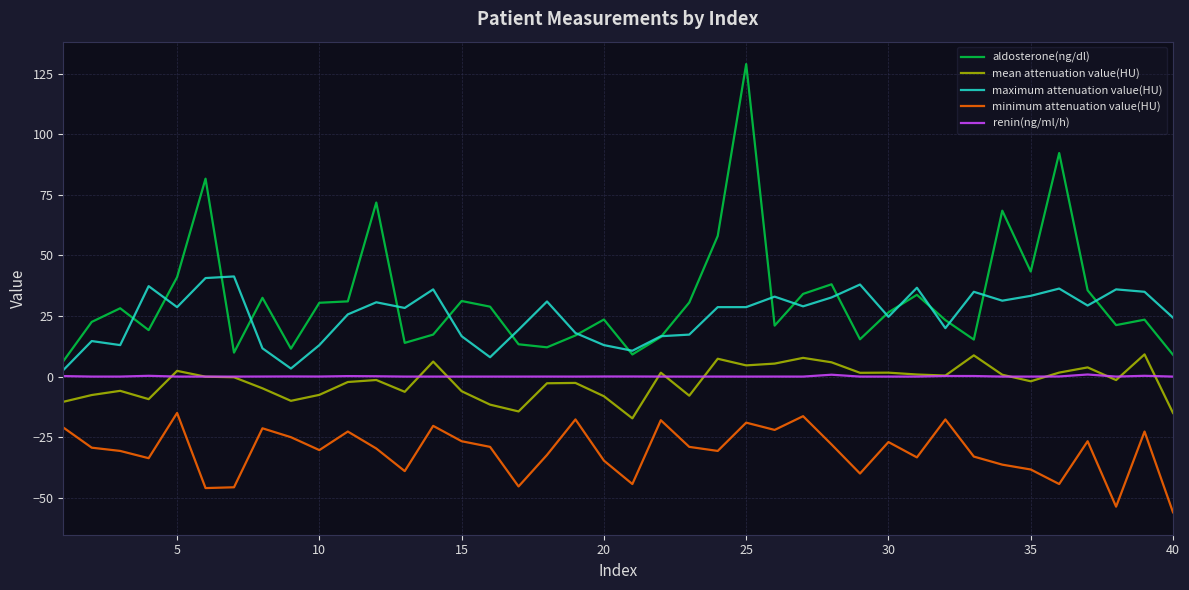

What are all the series names shown in the legend?

aldosterone(ng/dl), mean attenuation value(HU), maximum attenuation value(HU), minimum attenuation value(HU), renin(ng/ml/h)